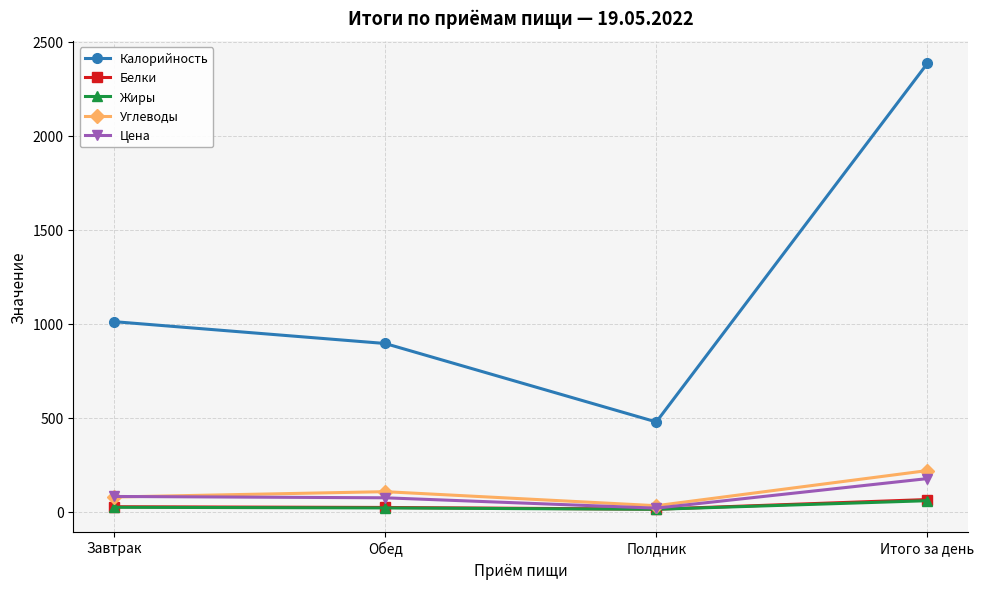

How many interior local valleys does the Цена series have?

1